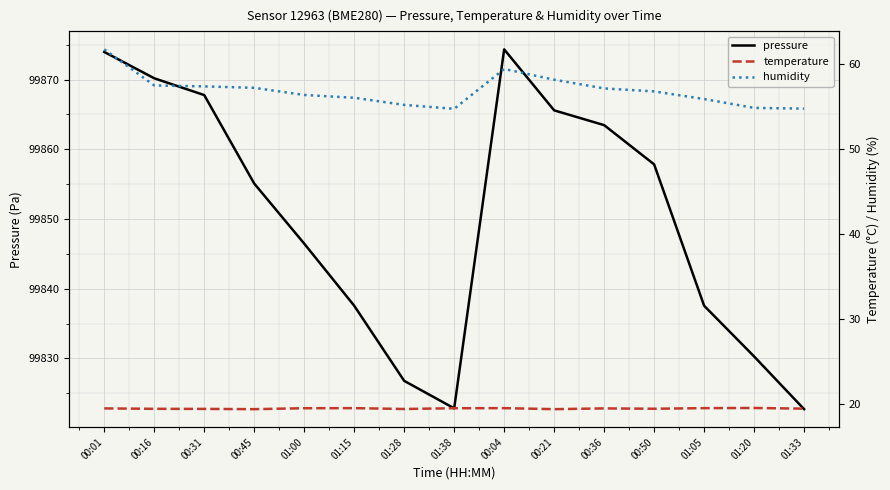

True or false: humidity and temperature intersect in this chart.

False